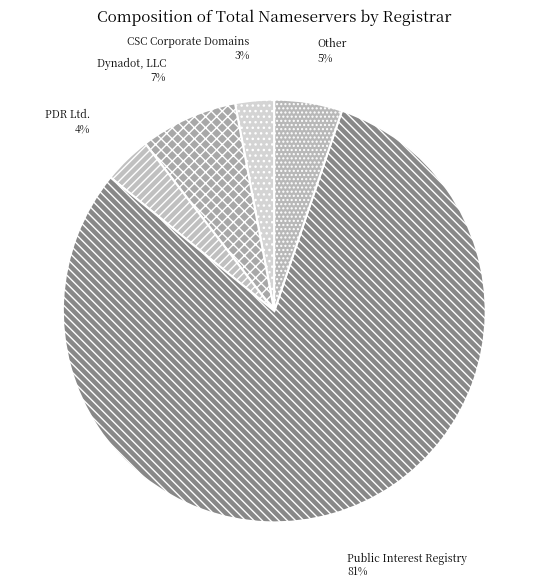

Which has a higher value, CSC Corporate Domains or PDR Ltd.?

PDR Ltd.